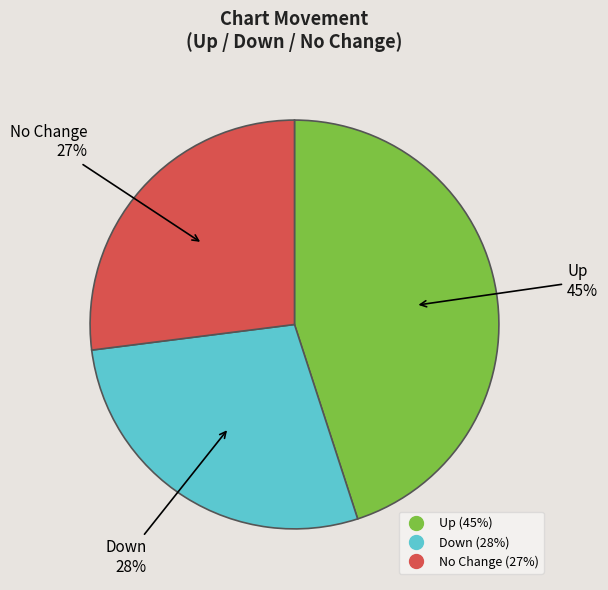

To the nearest percent, what is the difference between the largest and smallest slice percentages?

18%